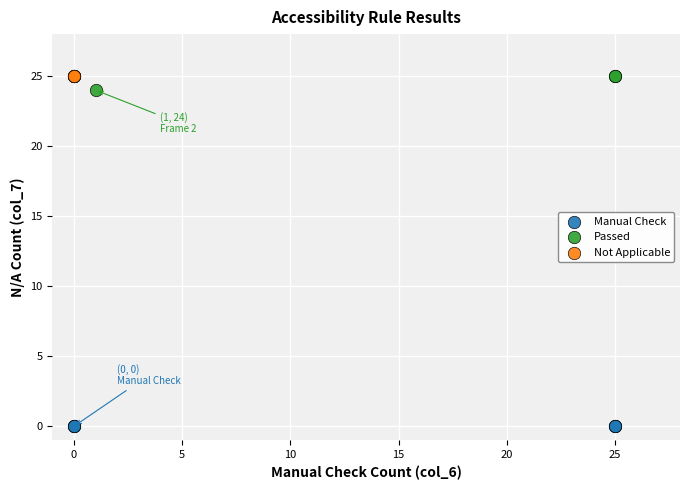

Which series contains the lowest Y value?

Manual Check